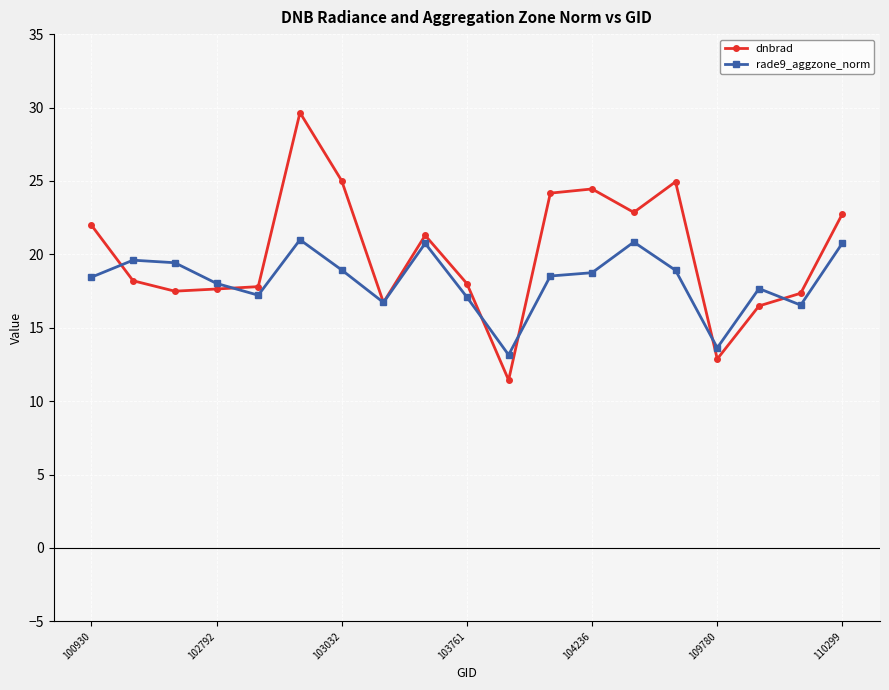

Rank the series by their average value, from highest to lowest.

dnbrad, rade9_aggzone_norm